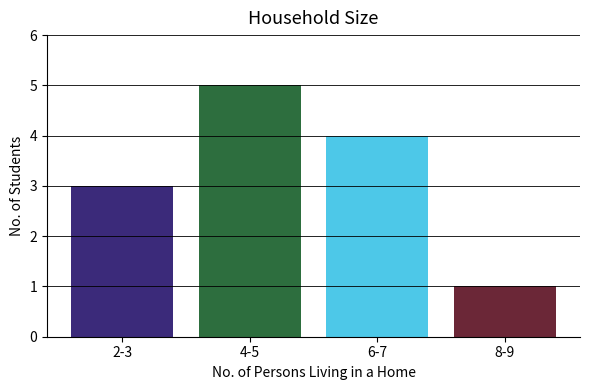

What is the greatest value displayed?

5